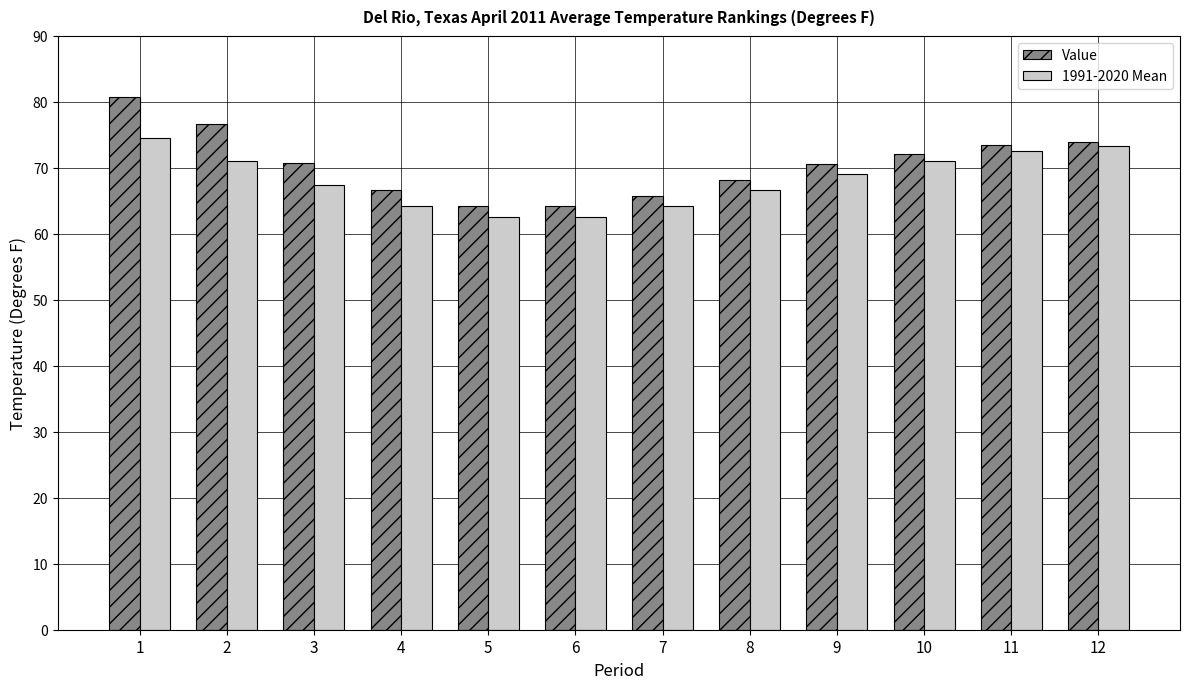

Read the 1991-2020 Mean value at 6.

62.5